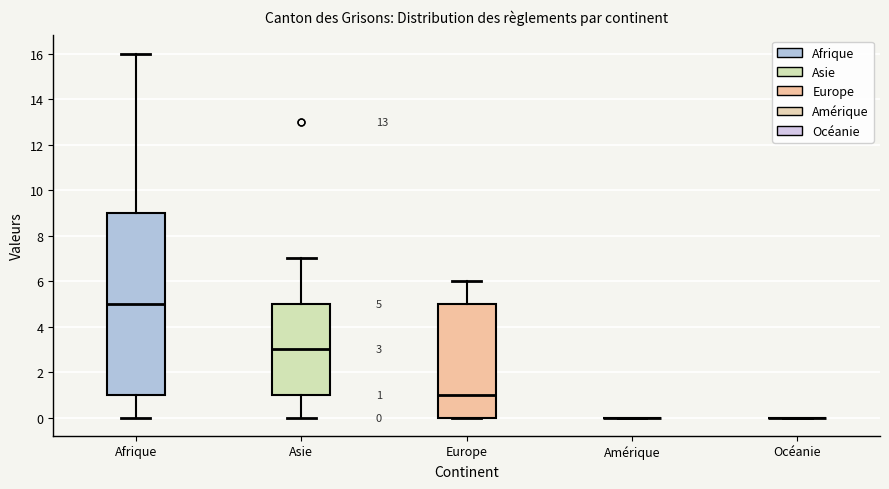

Which box is the tallest, from its lower edge to its upper edge?

Afrique